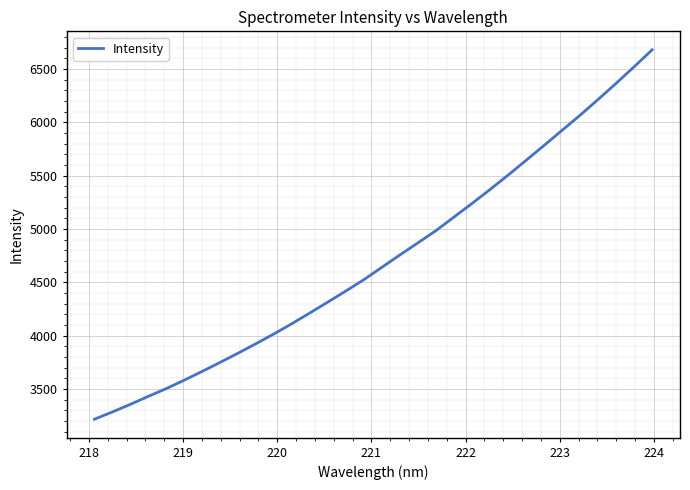

What is the difference between the maximum and minimum values?

3463.0